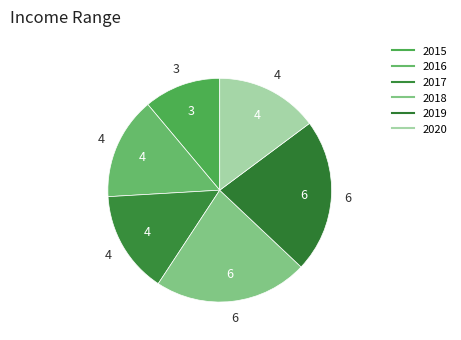

How many segments does this pie chart have?

6